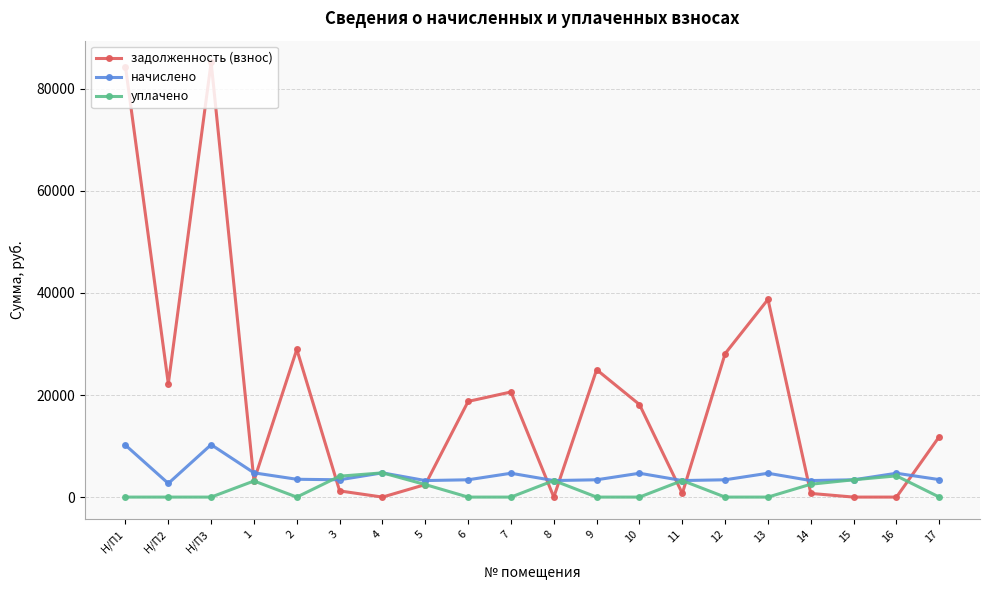

True or false: задолженность (взнос) and уплачено cross at least once.

True